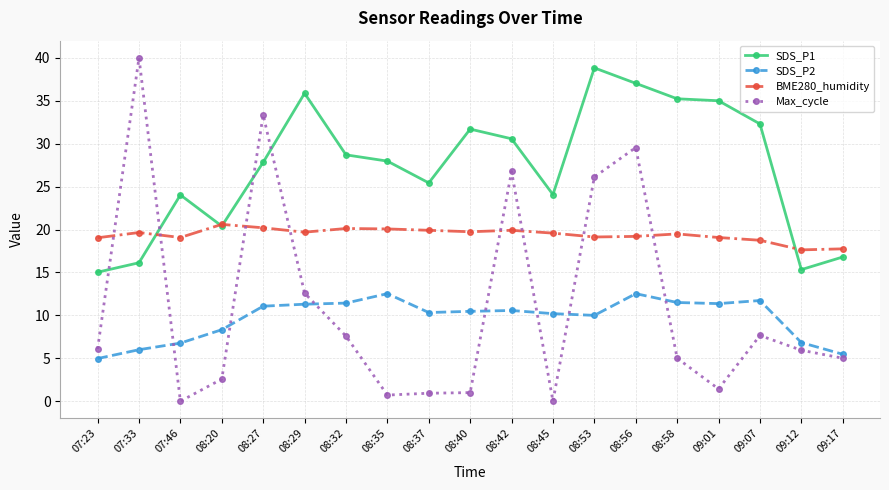

At which category does SDS_P1 reach its first local peak?

07:46